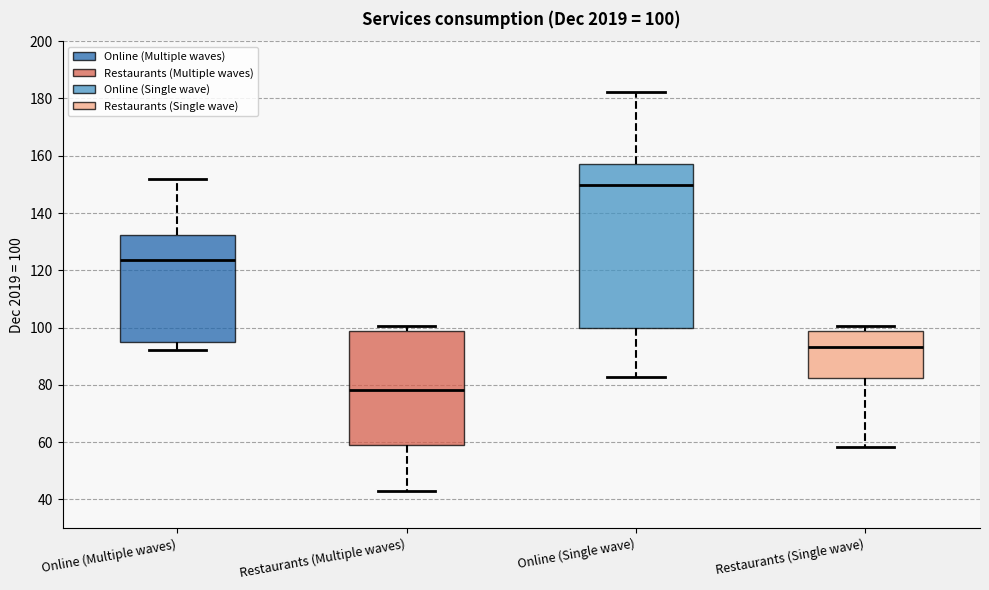

Which box has the lowest median line?

Restaurants (Multiple waves)